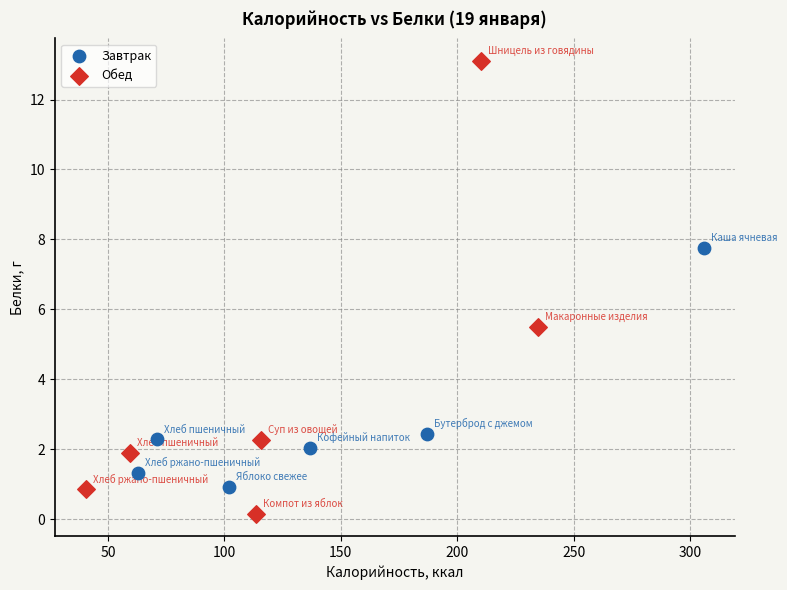

Which series contains the lowest Y value?

Обед